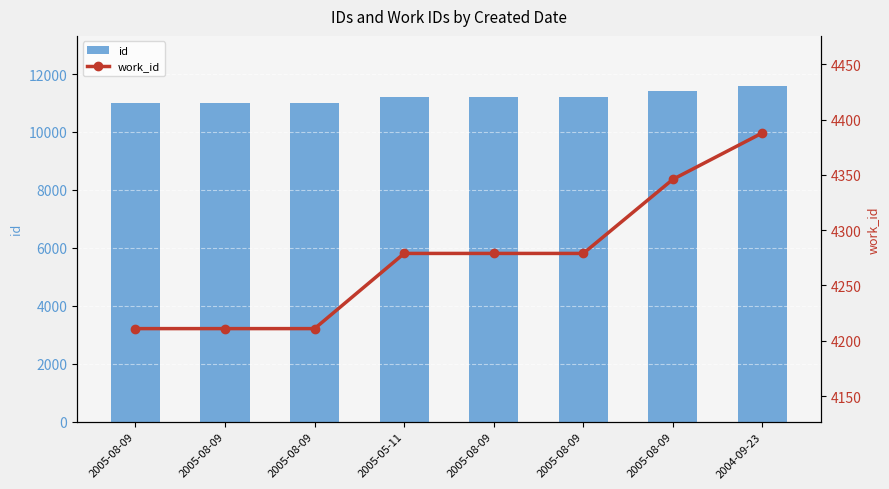

What is the spread (max minus min) of values at 2005-05-11?

6913